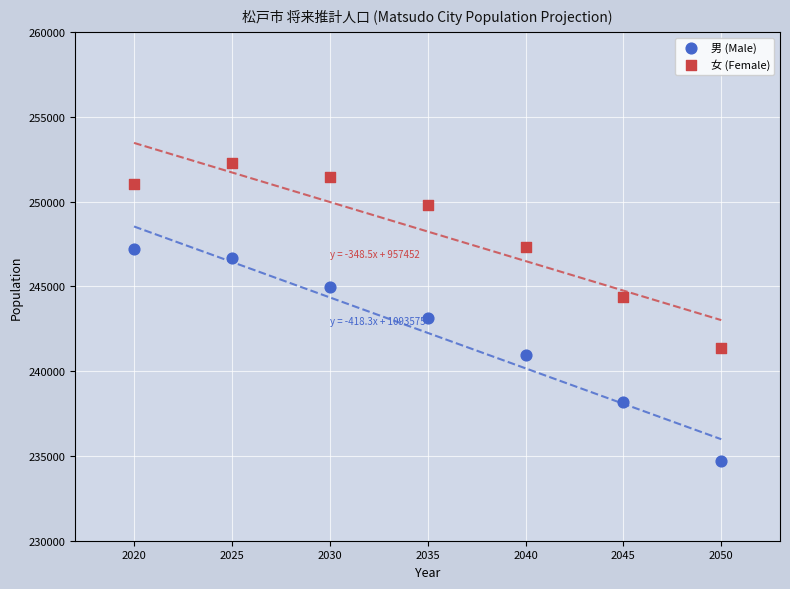

Which series reaches the maximum Y coordinate?

女 (Female)